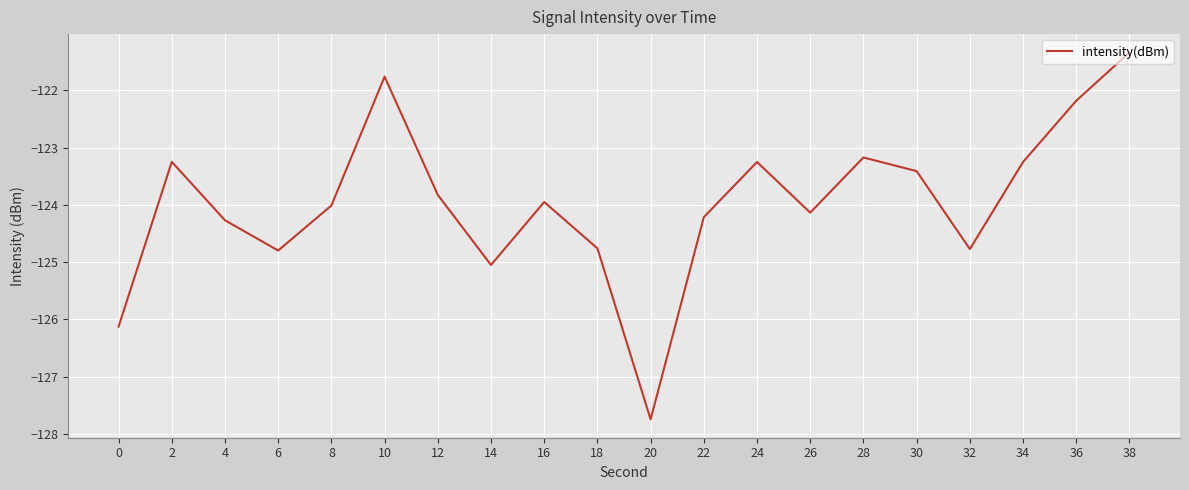

Which category has the highest value across all series?

38